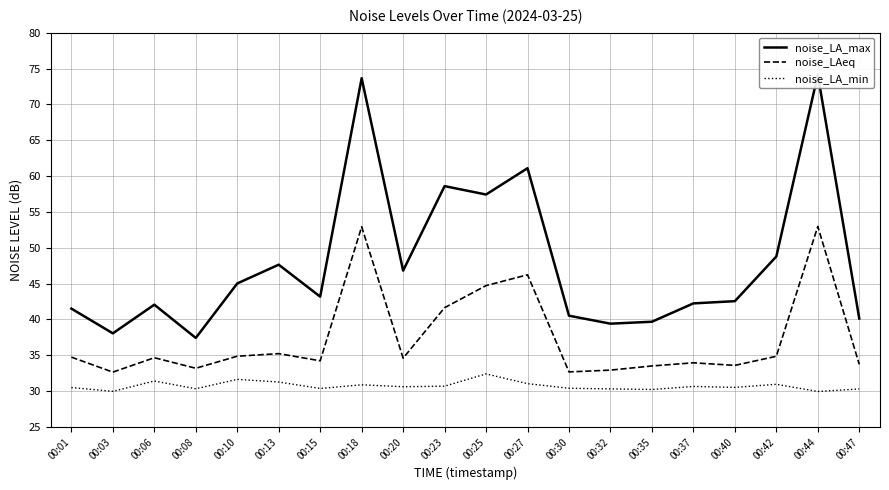

Which series has the largest total across all categories?

noise_LA_max